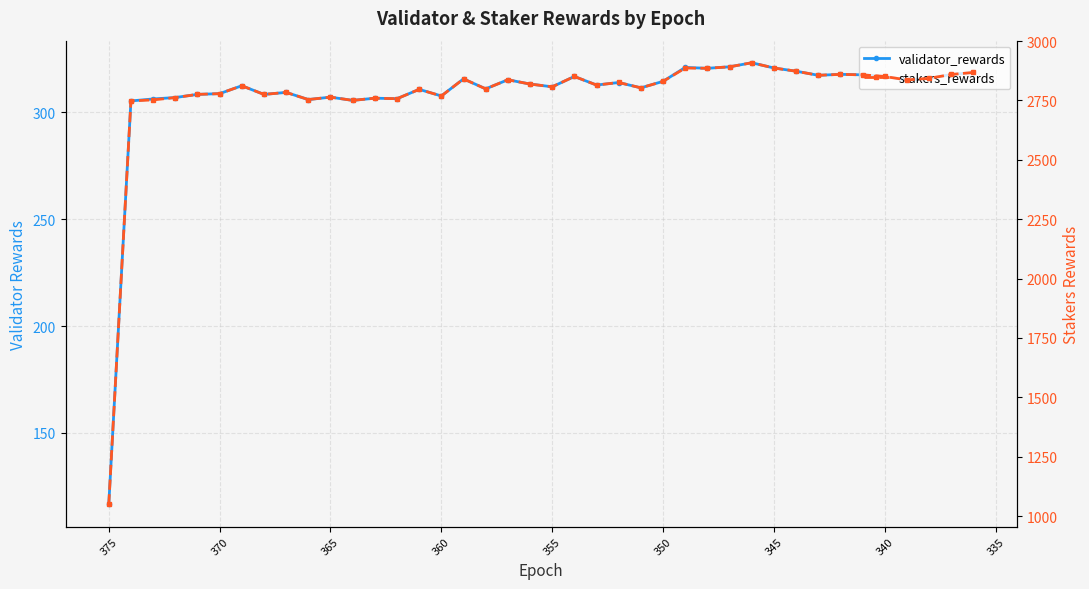

At how many categories does at least one series exceed 1482?

39